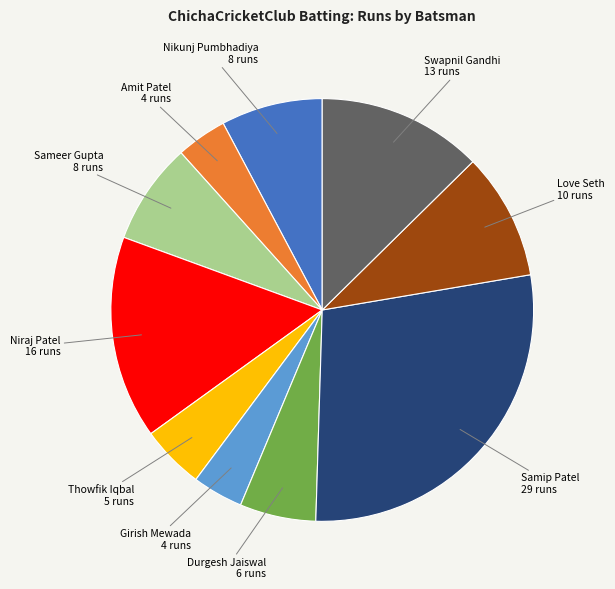

Is there a majority slice in this chart?

No